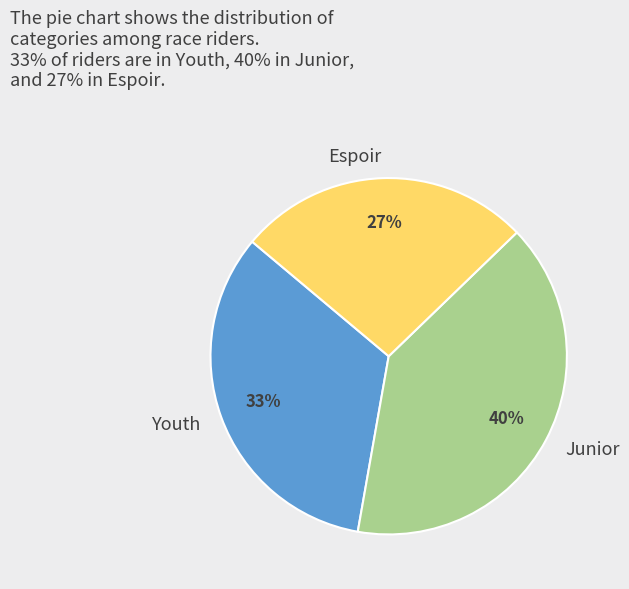

True or false: Junior accounts for 33% of the total.

False